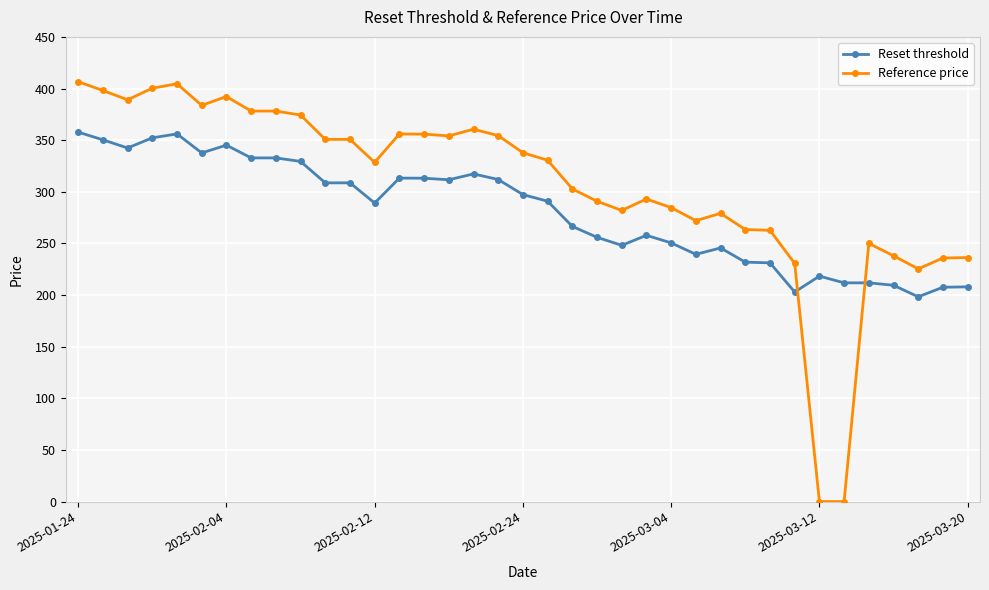

True or false: Reference price and Reset threshold intersect in this chart.

True